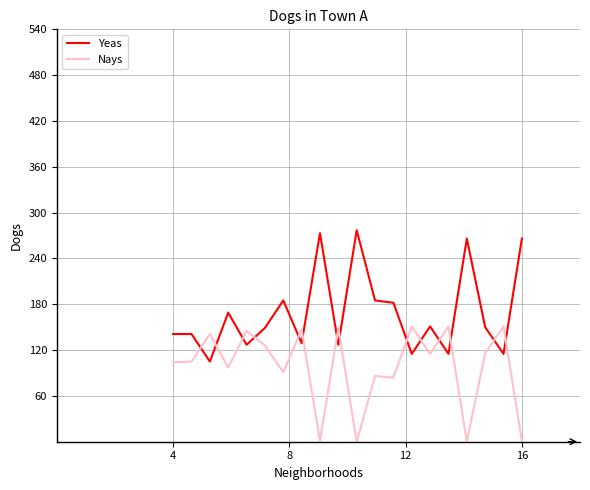

What is the difference between the maximum and minimum values in the Yeas series?

172